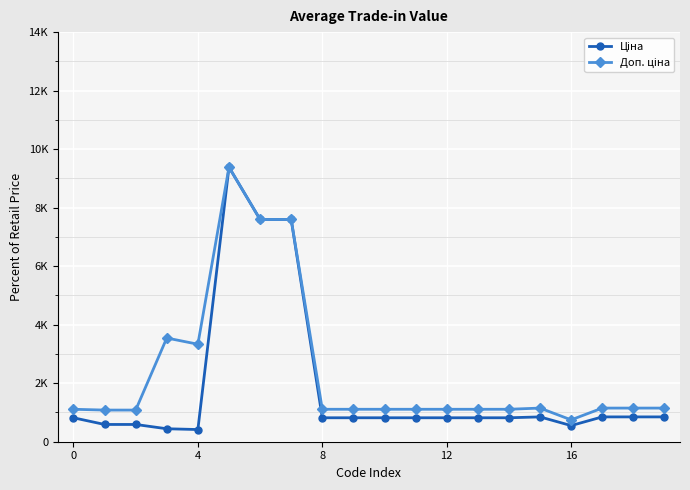

Does the chart have visible grid lines?

Yes